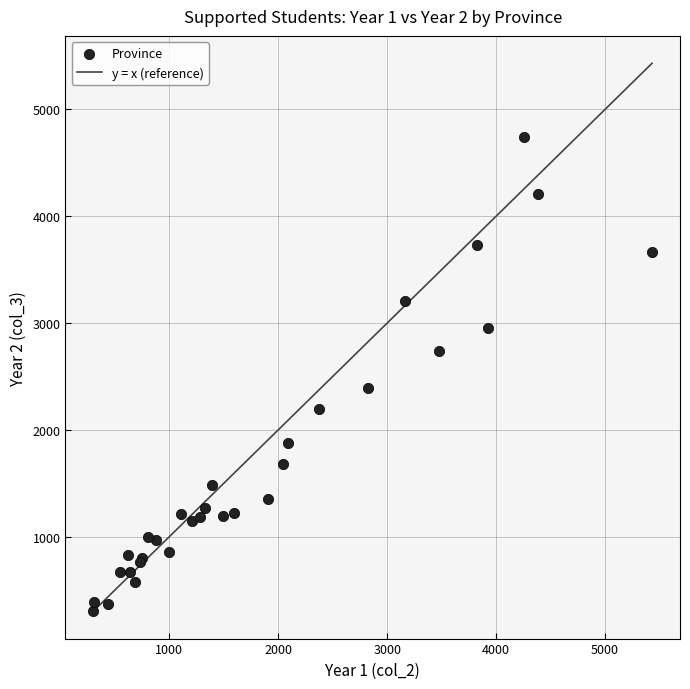

What Y value in the scatter plot is closest to 2525?

2388